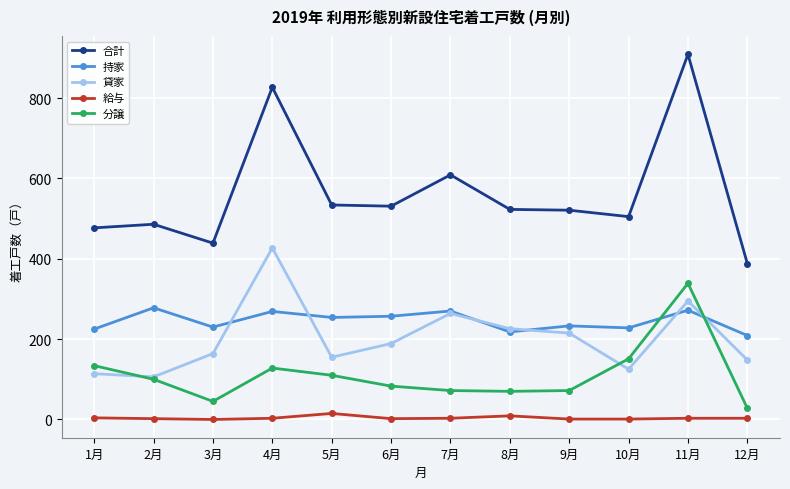

Which series has the largest total across all categories?

合計